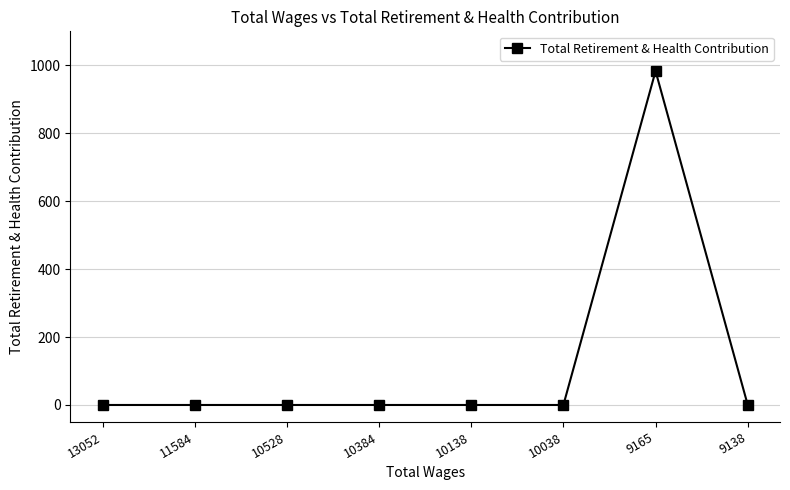

True or false: the data shows 0 at 10138.

True